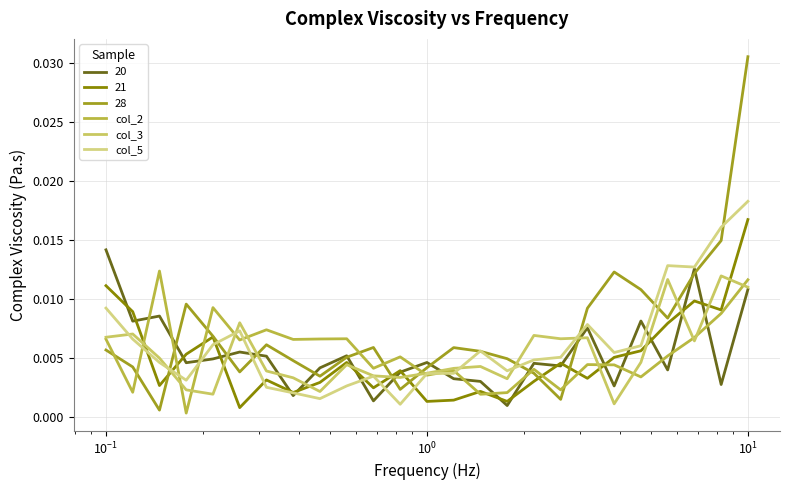

Does the chart display data point markers on the line(s)?

No